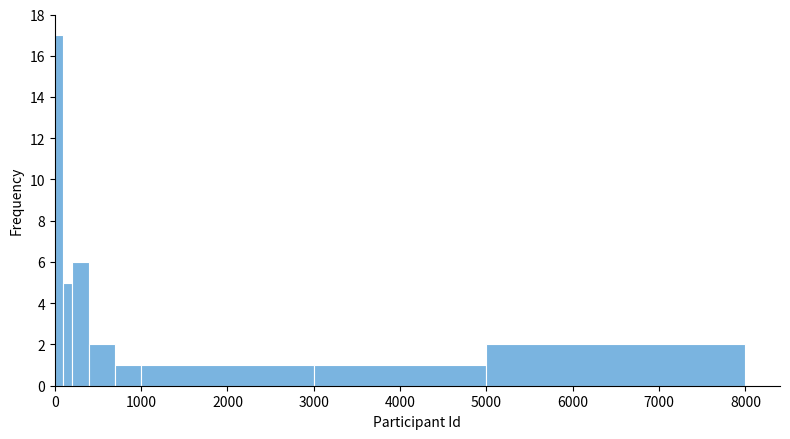

Read against the x-axis, roughly where is the centre of the tallest bar?

100